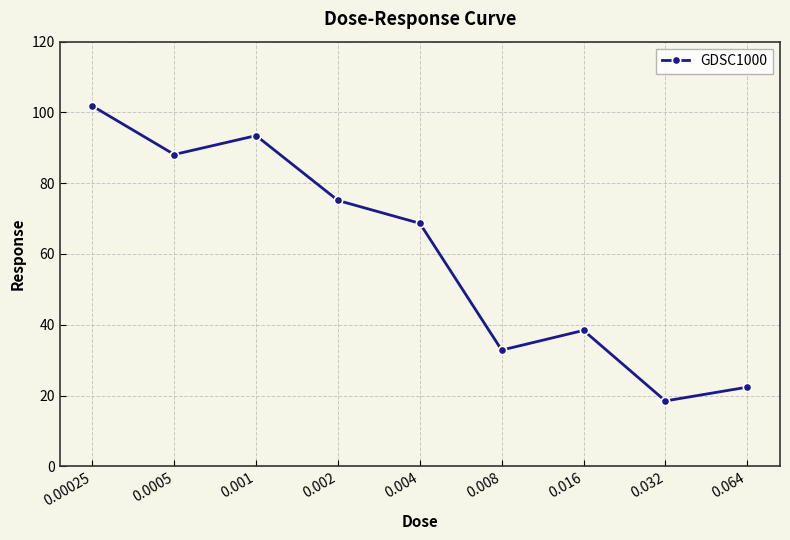

What is the minimum value shown in the chart?

18.5